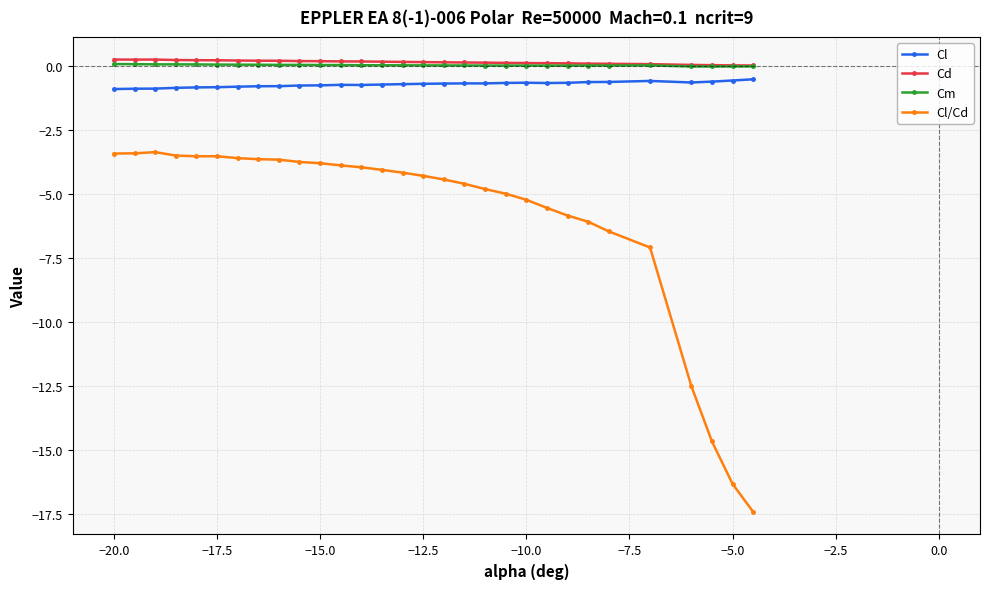

What is the value of the Cl point at the 1st from the left?

-0.9